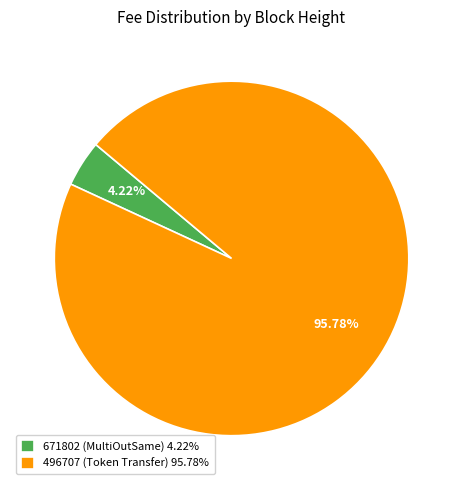

Is it true that 671802 is 93% of the pie?

False